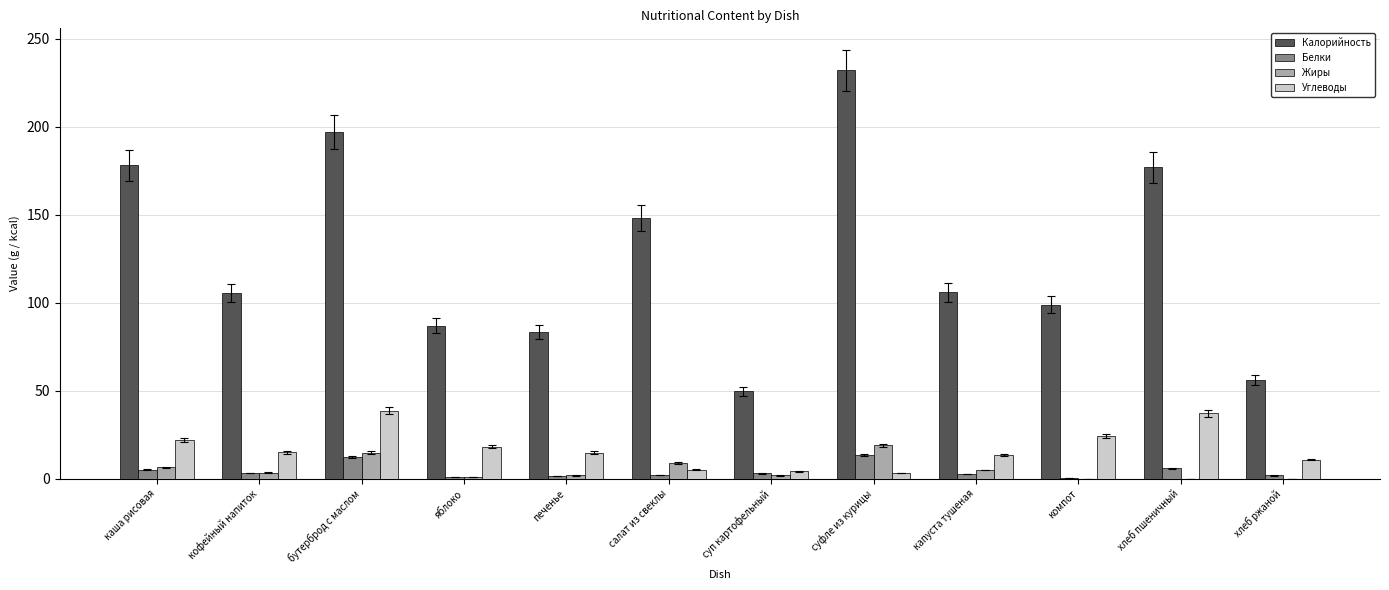

Between суфле из курицы and капуста тушеная, which series saw the biggest shift?

Калорийность